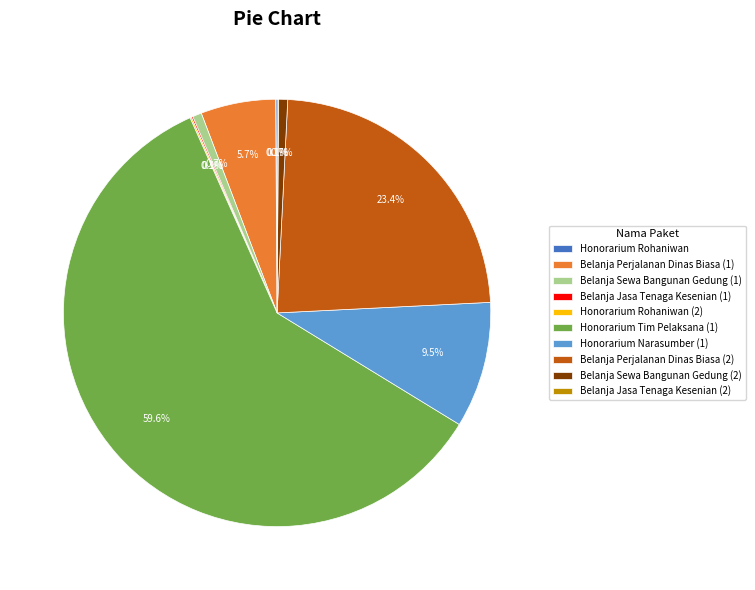

What is the ratio of the value at Honorarium Tim Pelaksana (1) to the value at Belanja Perjalanan Dinas Biasa (2)?

2.5